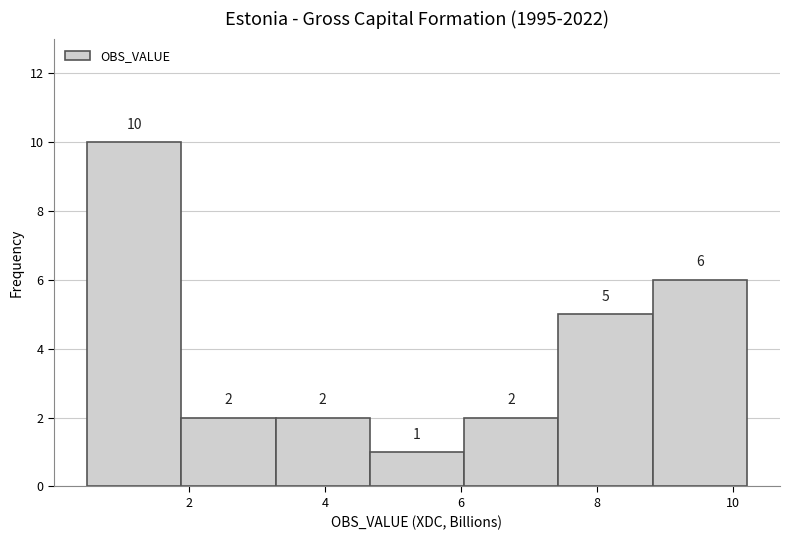

Reading left to right, transcribe this chart: for each bar, give the range it covers on the x-axis and its height. The bar edges are not printed on the chart, so give them approximately, as read against the axis.

0.6 to 1.8: 10
1.8 to 3.2: 2
3.2 to 4.6: 2
4.6 to 6.0: 1
6.0 to 7.4: 2
7.4 to 8.8: 5
8.8 to 10.2: 6